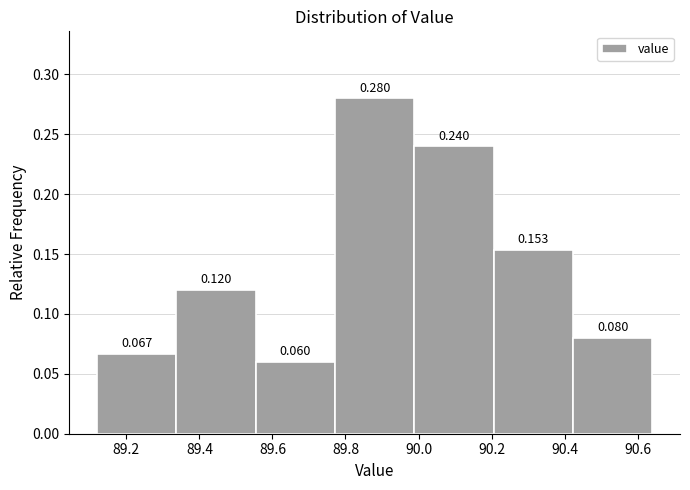

Over which range of the x-axis is the bar tallest?

89.78 to 89.98